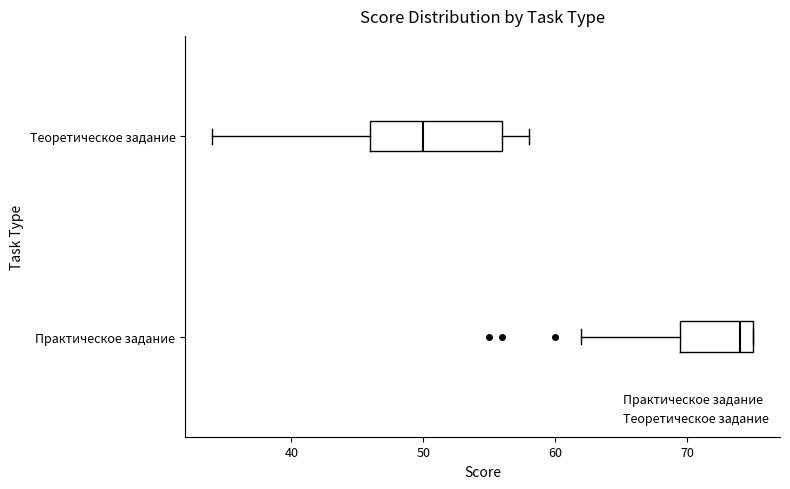

Which box has the furthest to the left median line?

Теоретическое задание